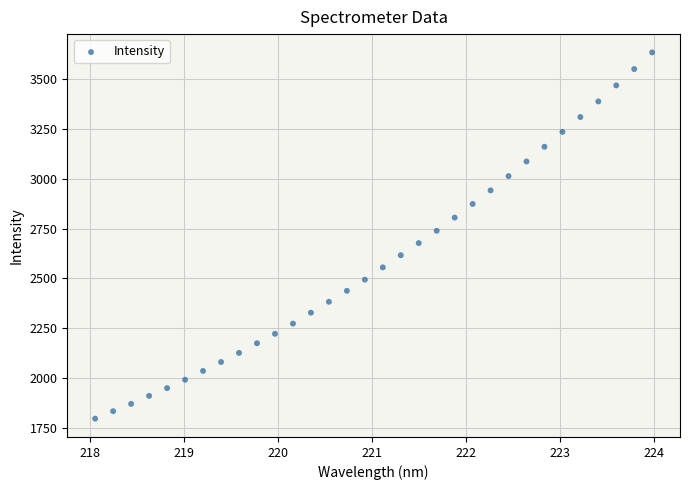

What is the range of Y values (max minus min)?

1832.3